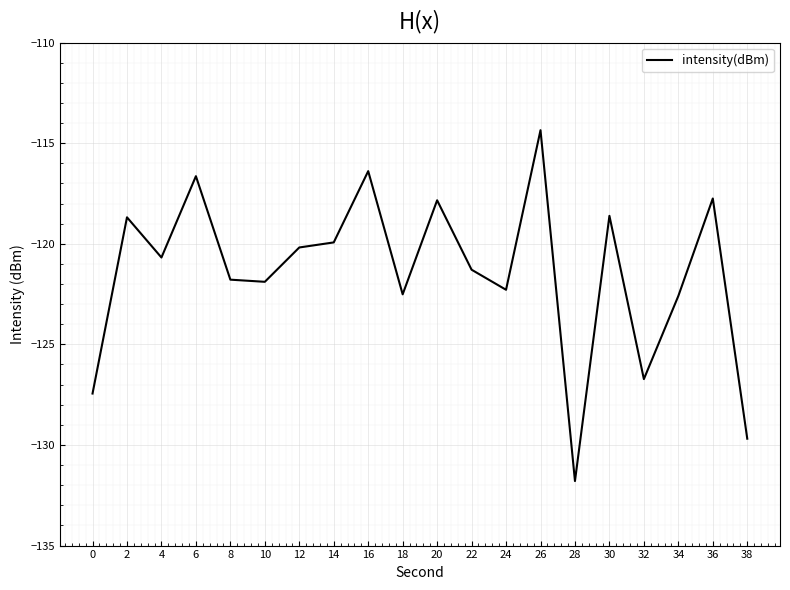

What is the difference between the maximum and minimum values?

17.4